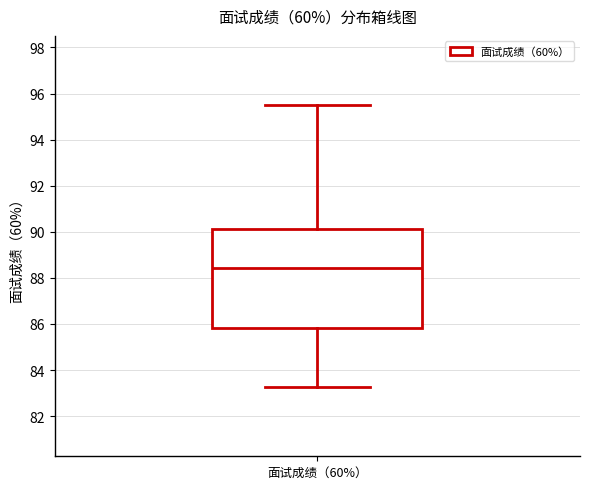

Where does the lower whisker of the box for 面试成绩（60%） end on the y-axis? The values are not printed on the chart, so give them approximately, as read against the axis.

83.2